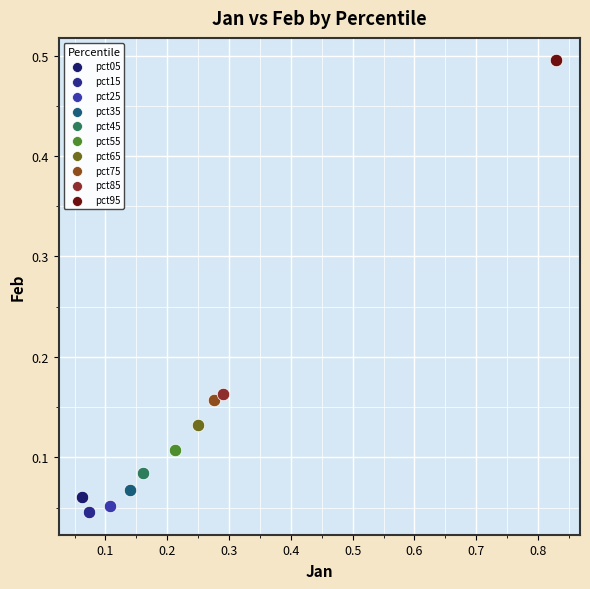

Which series contains the lowest Y value?

pct15